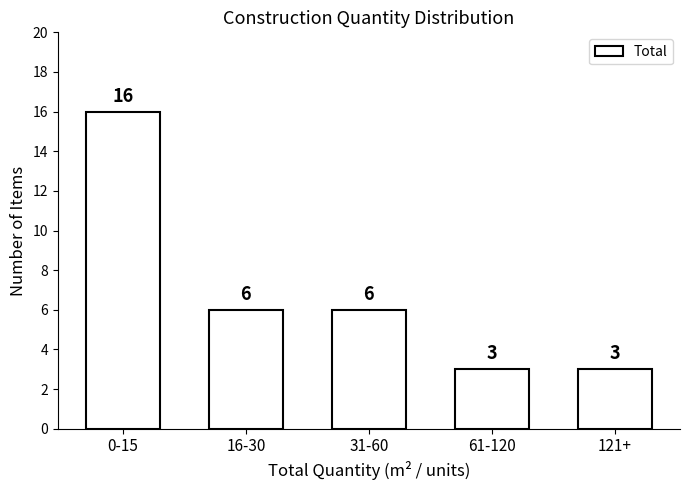

Reading right to left, extract all data points from this chart.

3	3	6	6	16